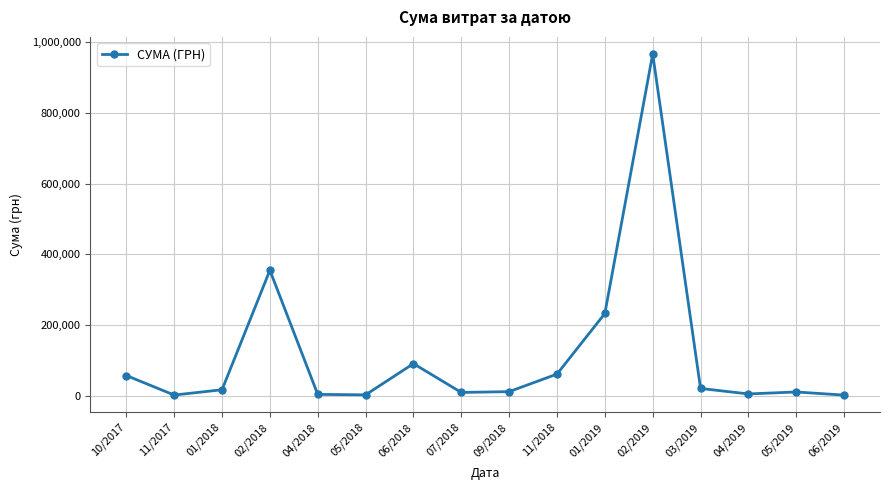

How many values exceed 17221?

8